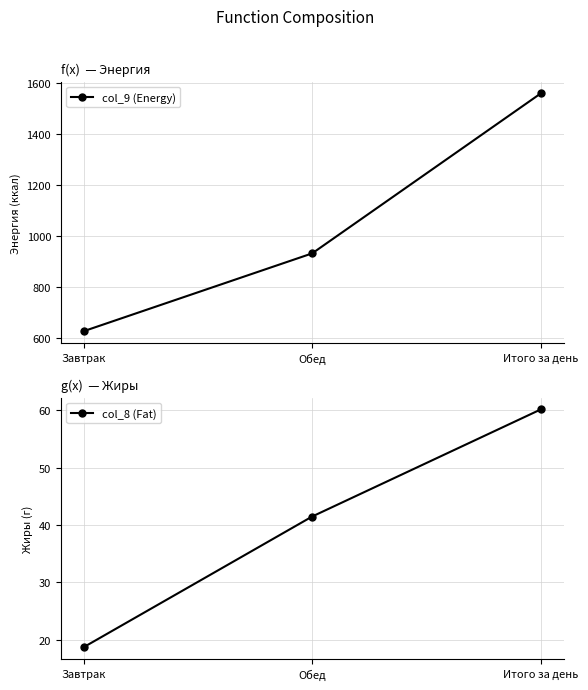

Is it true that col_9 (Energy) equals 2113.4 at Итого за день?

False